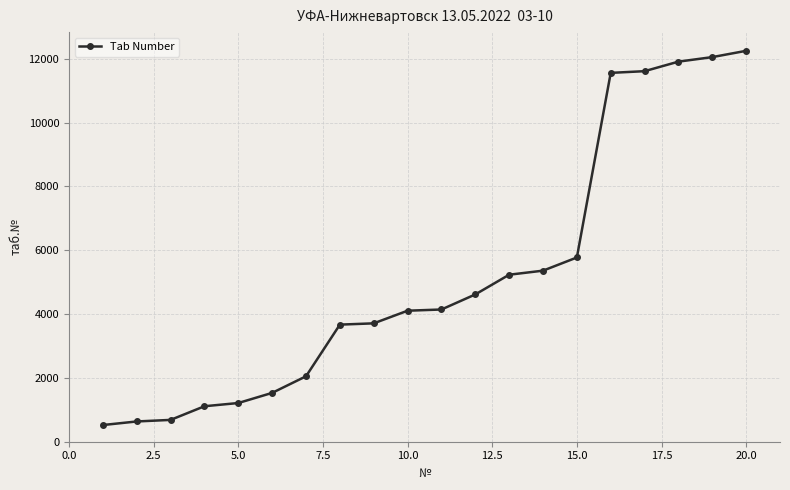

What is the difference between the second highest and minimum values?

11531